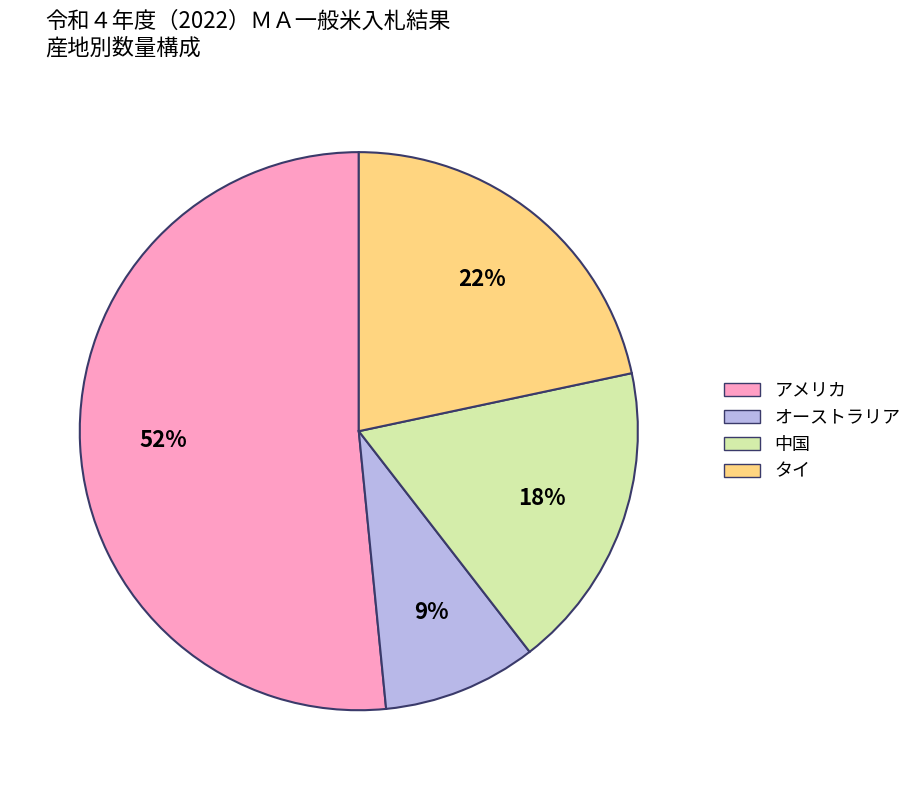

How many slices are in this pie chart?

4